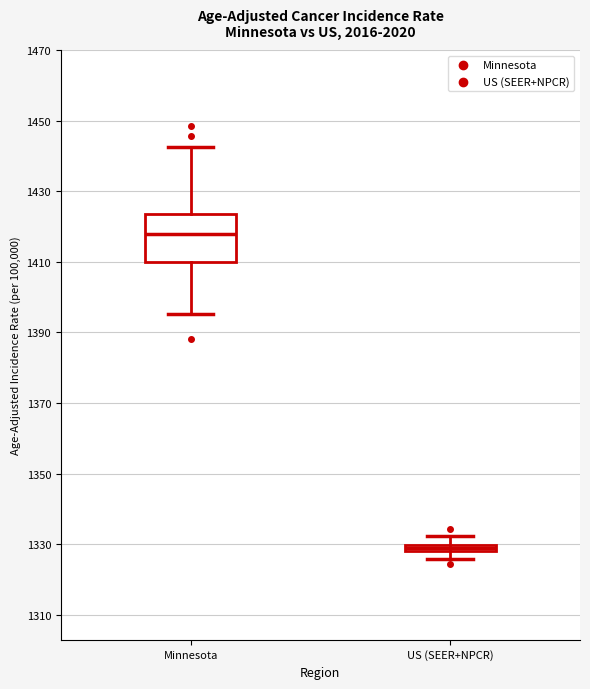

Comparing the boxes themselves (not the whiskers), which one is the tallest?

Minnesota